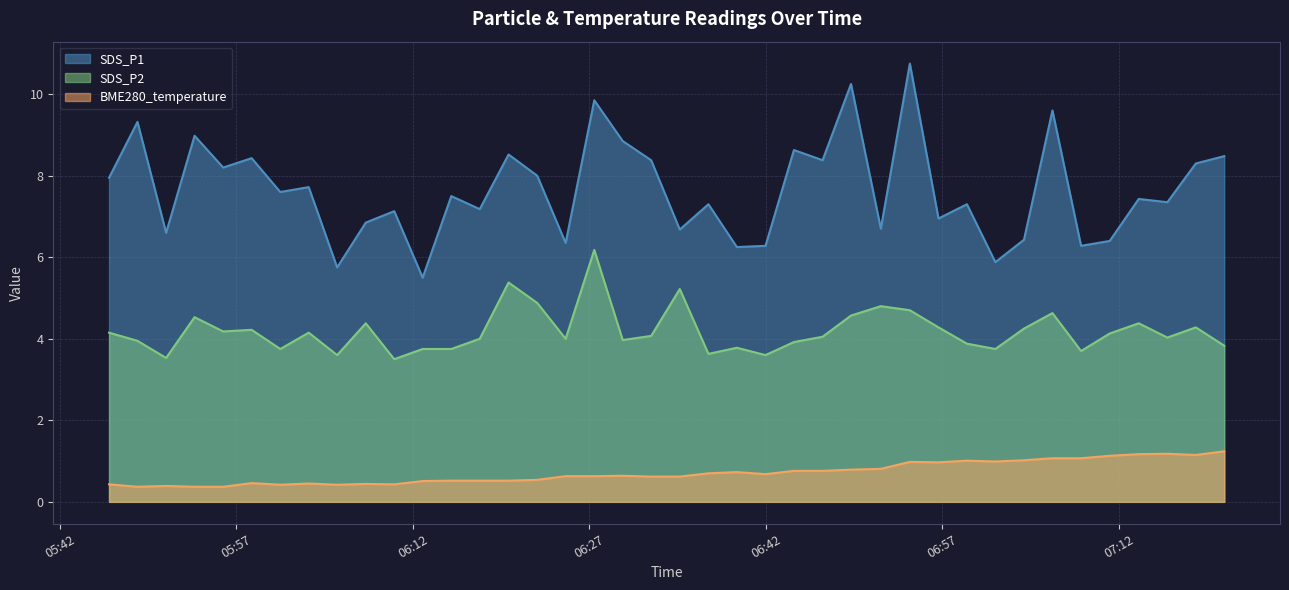

Reading left to right, what are all the values shown in this chart?

SDS_P1: 8.0	9.3	6.6	9.0	8.2	8.4	7.6	7.7	5.8	6.8	7.1	5.5	7.5	7.2	8.5	8.0	6.3	9.8	8.8	8.4	6.7	7.3	6.2	6.3	8.6	8.4	10.2	6.7	10.8	7.0	7.3	5.9	6.4	9.6	6.3	6.4	7.4	7.3	8.3	8.5
SDS_P2: 4.2	4.0	3.5	4.5	4.2	4.2	3.8	4.2	3.6	4.4	3.5	3.8	3.8	4.0	5.4	4.9	4.0	6.2	4.0	4.1	5.2	3.6	3.8	3.6	3.9	4.0	4.6	4.8	4.7	4.3	3.9	3.8	4.2	4.6	3.7	4.1	4.4	4.0	4.3	3.8
BME280_temperature: 0.4	0.4	0.4	0.4	0.4	0.5	0.4	0.5	0.4	0.4	0.4	0.5	0.5	0.5	0.5	0.5	0.6	0.6	0.6	0.6	0.6	0.7	0.7	0.7	0.8	0.8	0.8	0.8	1.0	1.0	1.0	1.0	1.0	1.1	1.1	1.1	1.2	1.2	1.1	1.2